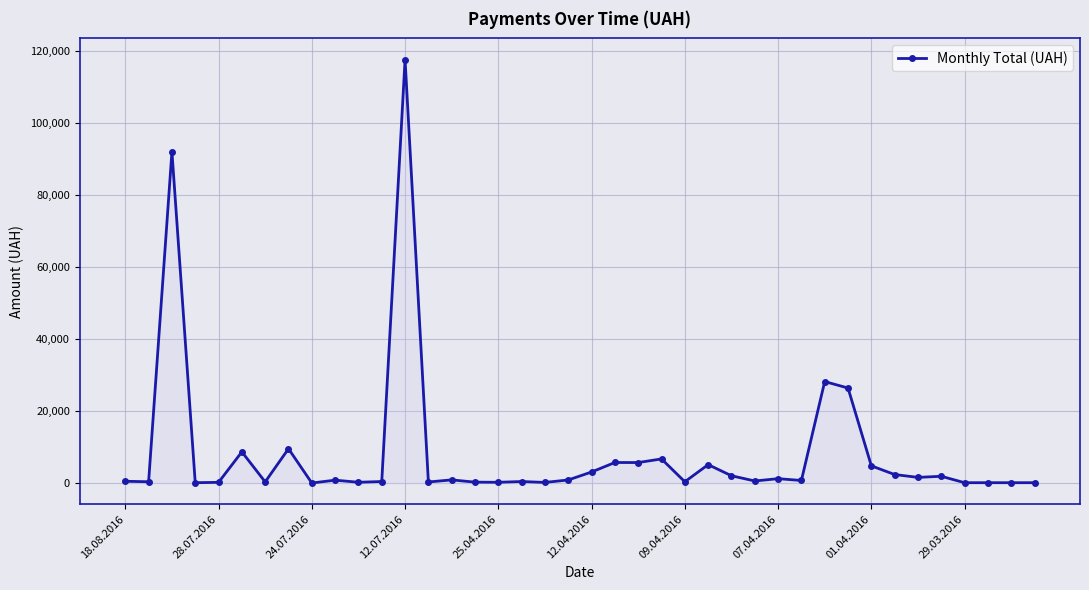

True or false: the data has more than 1 interior local peaks.

True